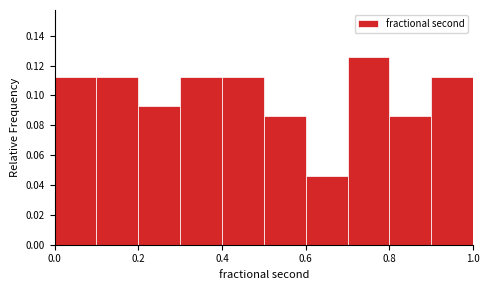

Reading left to right, transcribe this chart: for each bar, give the range it covers on the x-axis and its height. The values are not printed on the chart, so give them approximately, as read against the axis.

0.0 to 0.1: 0.112
0.1 to 0.2: 0.112
0.2 to 0.3: 0.092
0.3 to 0.4: 0.112
0.4 to 0.5: 0.112
0.5 to 0.6: 0.086
0.6 to 0.7: 0.046
0.7 to 0.8: 0.126
0.8 to 0.9: 0.086
0.9 to 1.0: 0.112